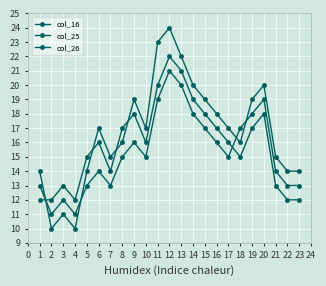

Which series has the widest spread of values?

col_16